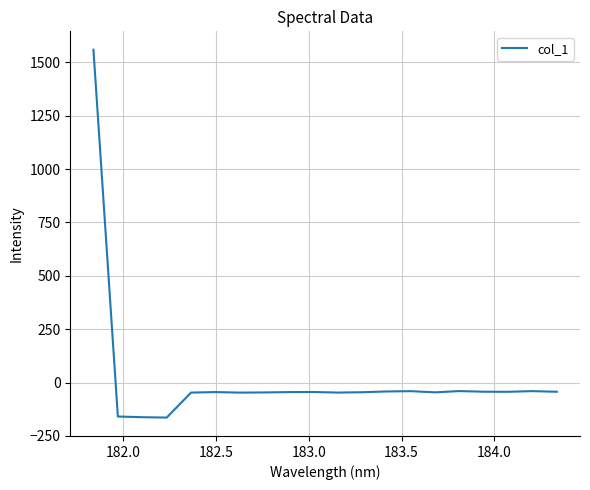

What is the greatest value displayed?

1558.7